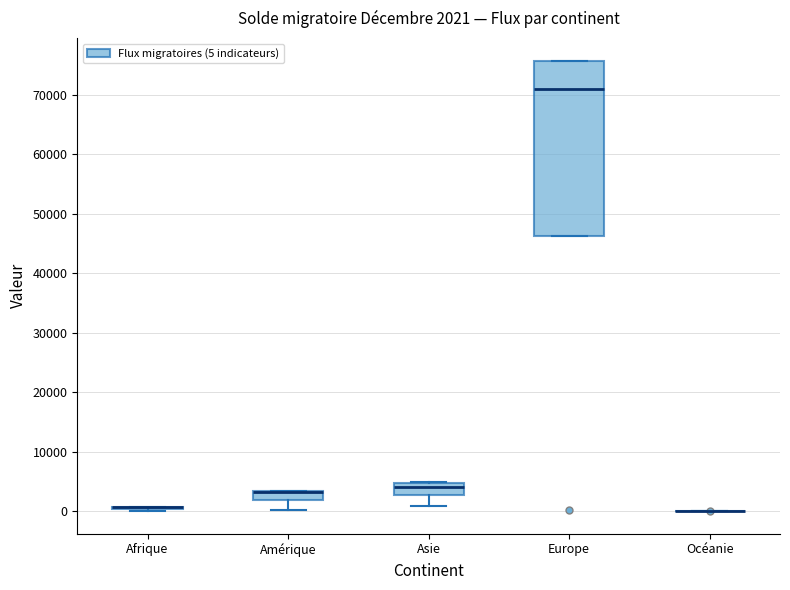

Which box is the tallest, from its lower edge to its upper edge?

Europe